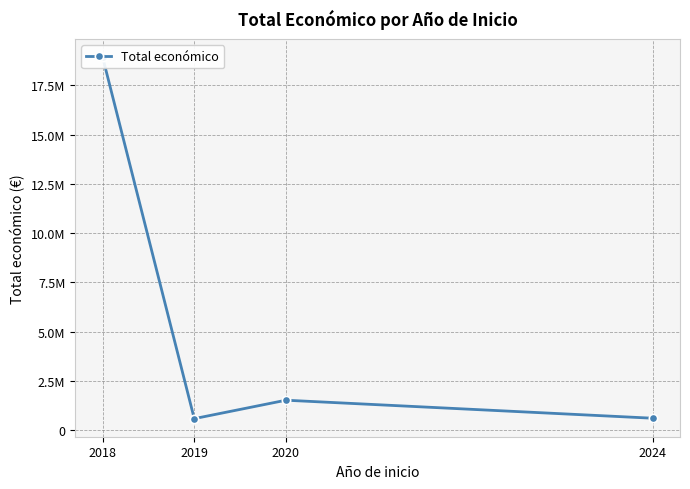

The value at 2019 is 577576. True or false?

True